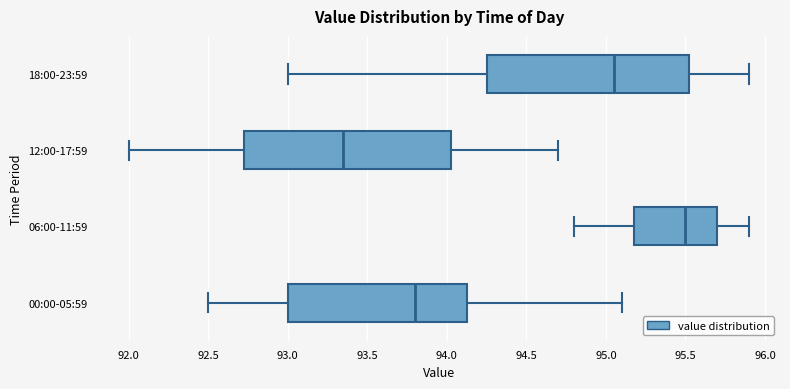

Which box has the furthest to the right median line?

06:00-11:59